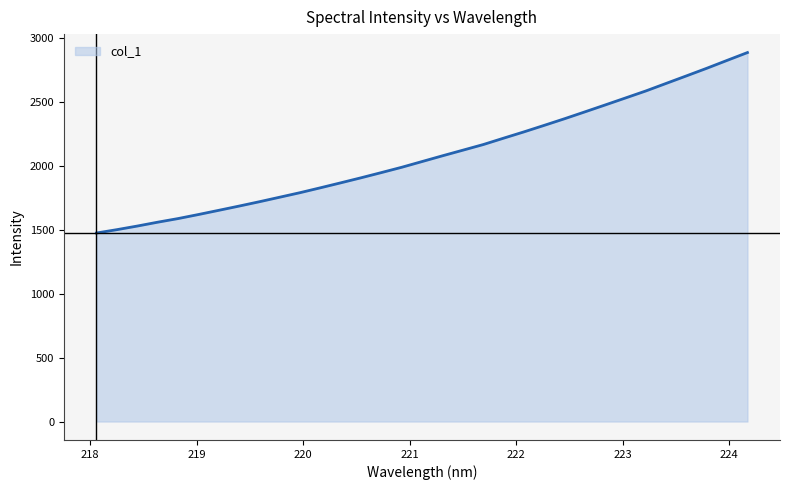

What is the greatest value displayed?

2886.6